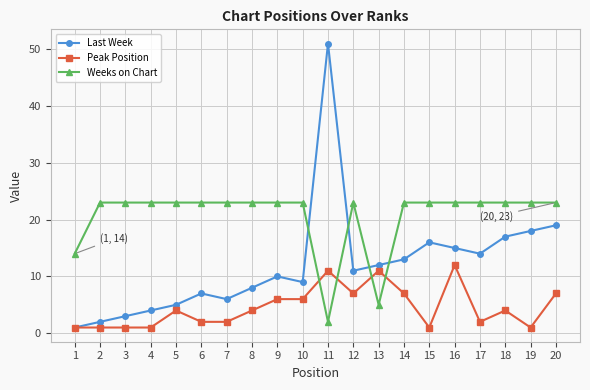

What is the difference between the maximum and minimum values in the Weeks on Chart series?

21